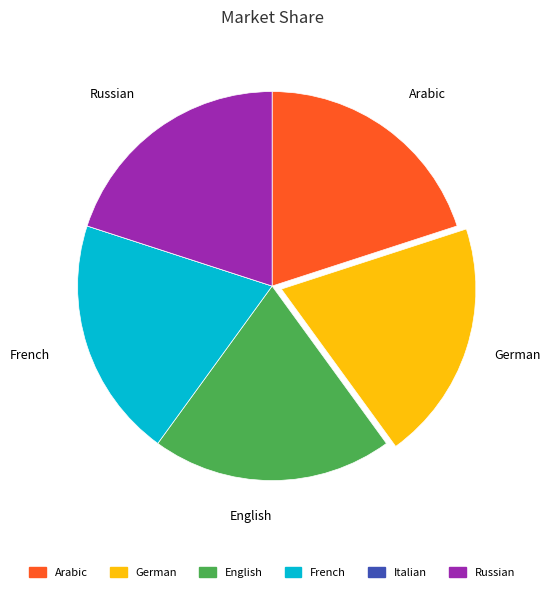

True or false: German accounts for 20% of the total.

True